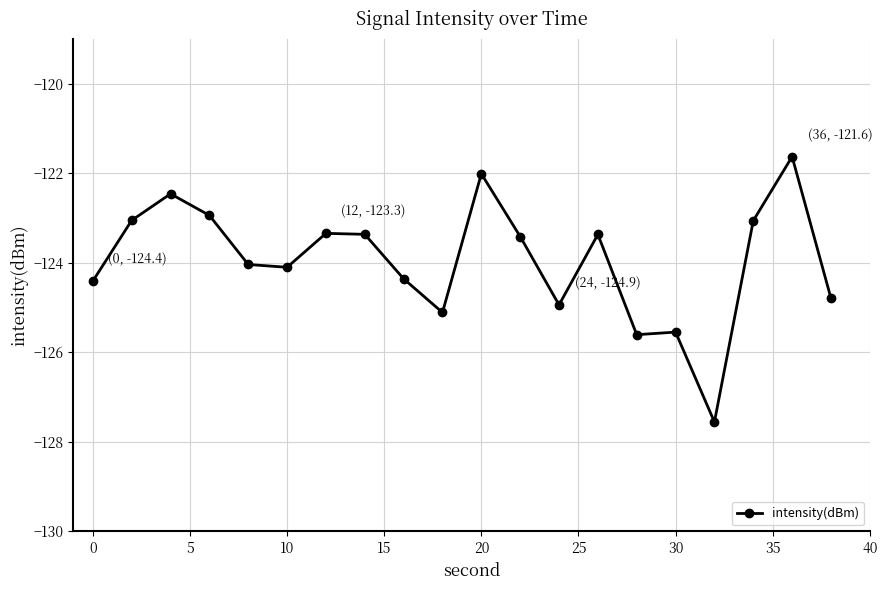

What is the difference between the second highest and minimum values?

5.5